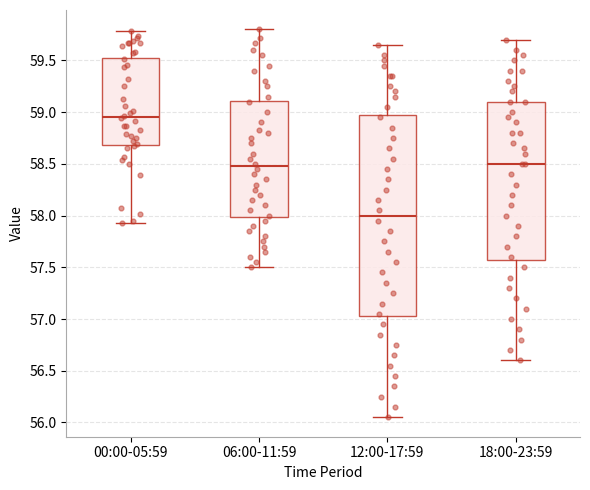

Where does the median line of the box for 00:00-05:59 sit on the y-axis? The values are not printed on the chart, so give them approximately, as read against the axis.

58.95